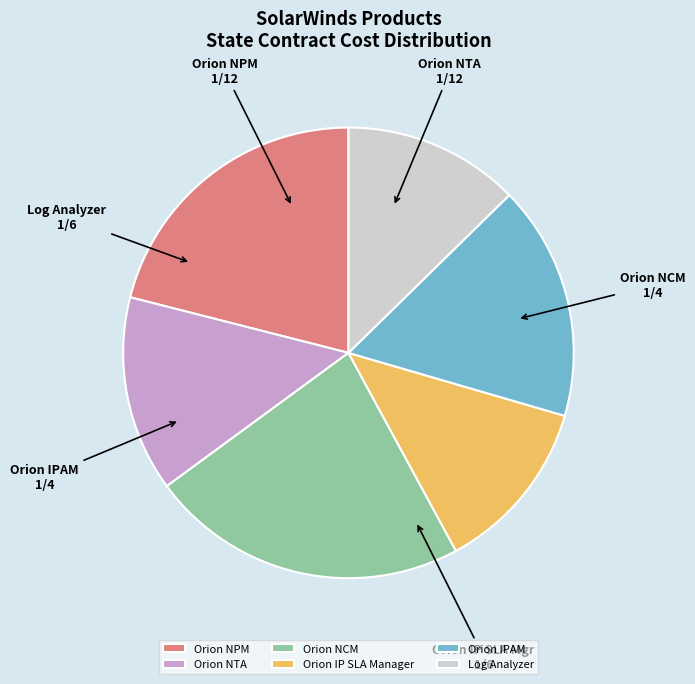

Is it true that Orion NPM is 21% of the pie?

True